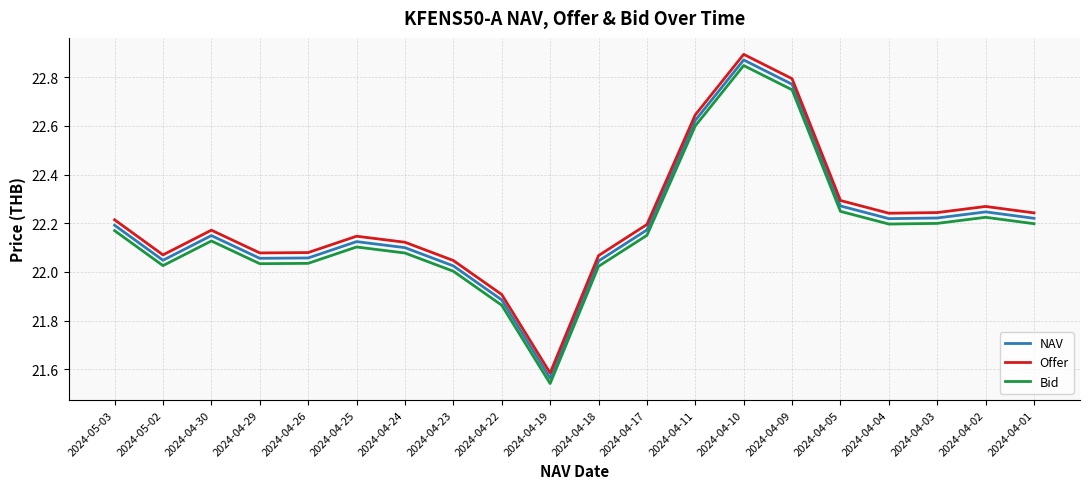

True or false: Bid has a value of 5.2 at 2024-04-30.

False